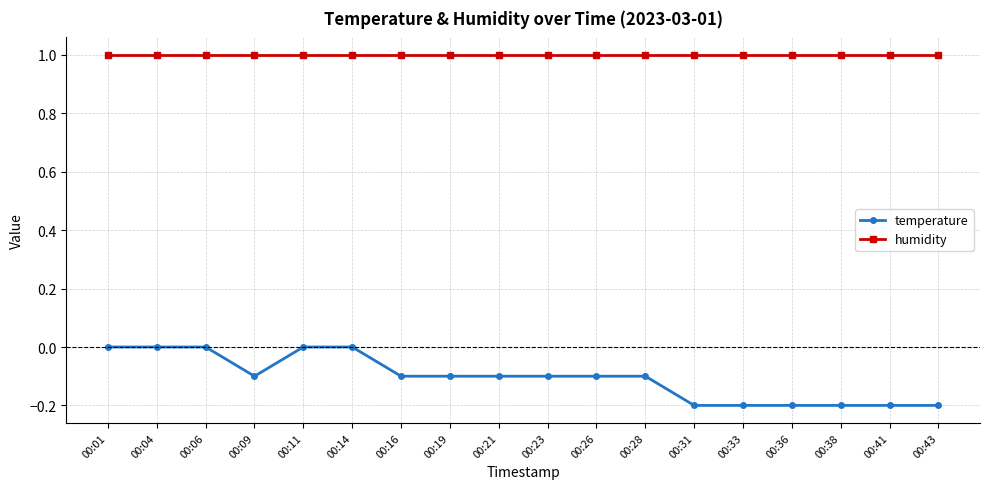

True or false: temperature and humidity cross at least once.

False